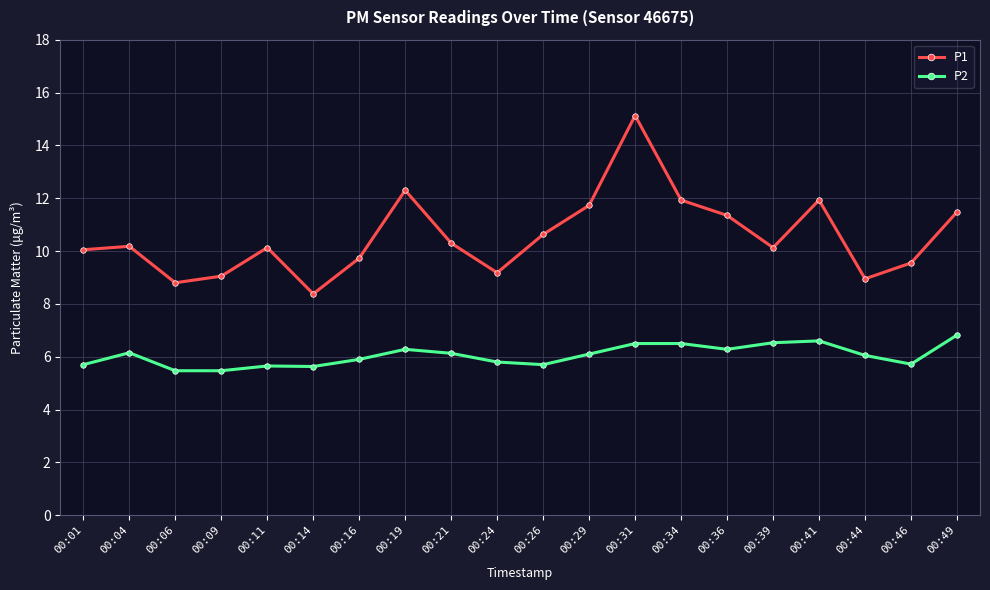

True or false: P2 has more than 1 points higher than both neighbors.

True